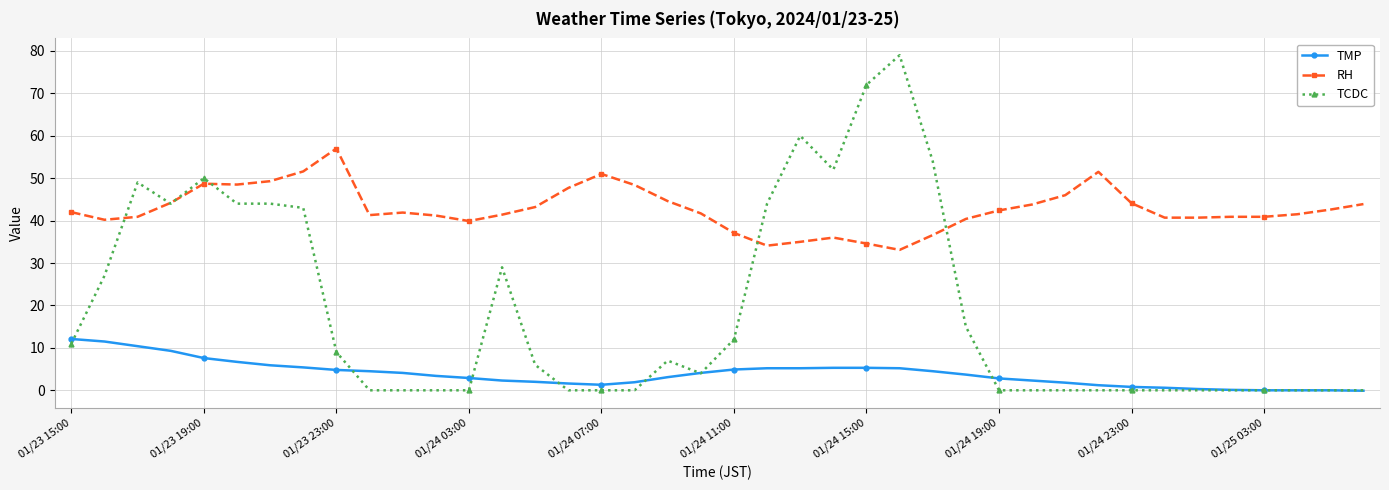

Which series has the widest spread of values?

TCDC